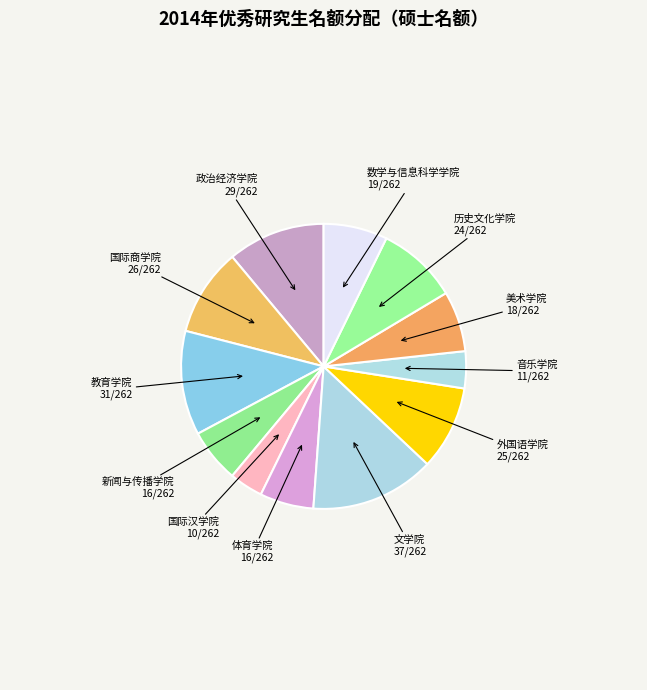

How many segments does this pie chart have?

12